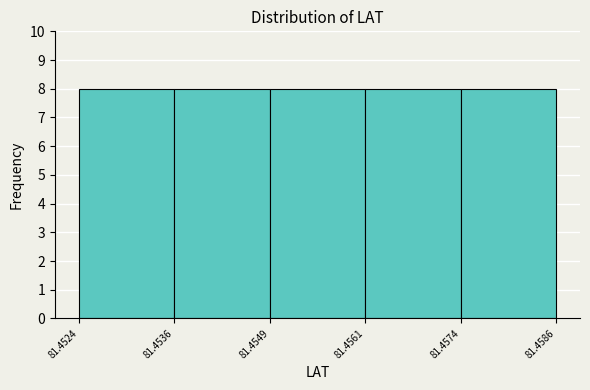

Reading left to right, list every bar in this chart as the range it spans on the x-axis followed by its height. The values are not printed on the chart, so give them approximately, as read against the axis.

81.4524 to 81.4536: 8
81.4536 to 81.4549: 8
81.4549 to 81.4561: 8
81.4561 to 81.4574: 8
81.4574 to 81.4586: 8